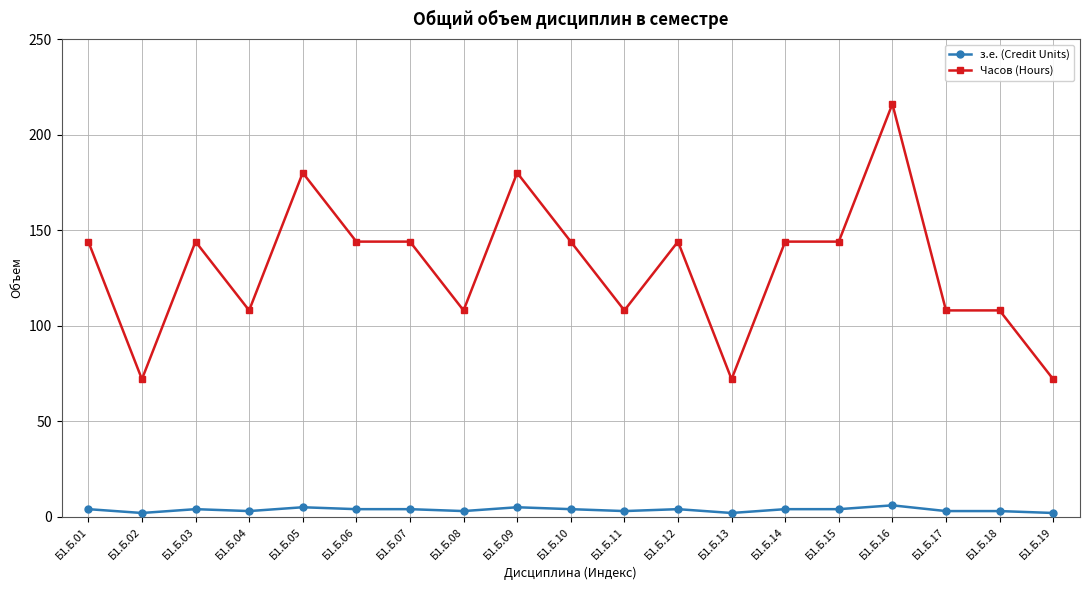

What is the minimum value shown in the chart?

2